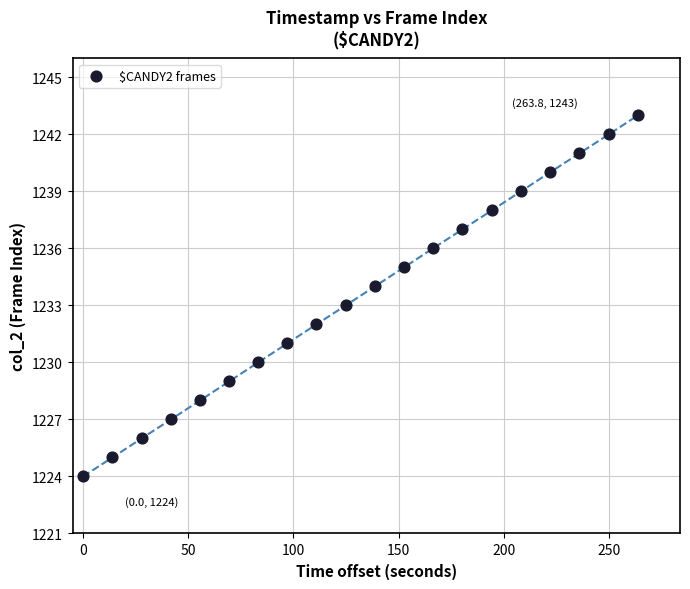

What is the range of Y values (max minus min)?

19